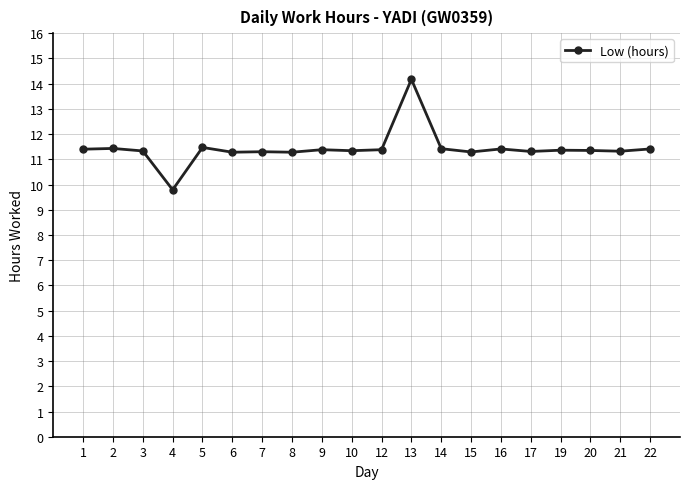

Approximately how many times larger is the value at 1 compared to 14?

1.0